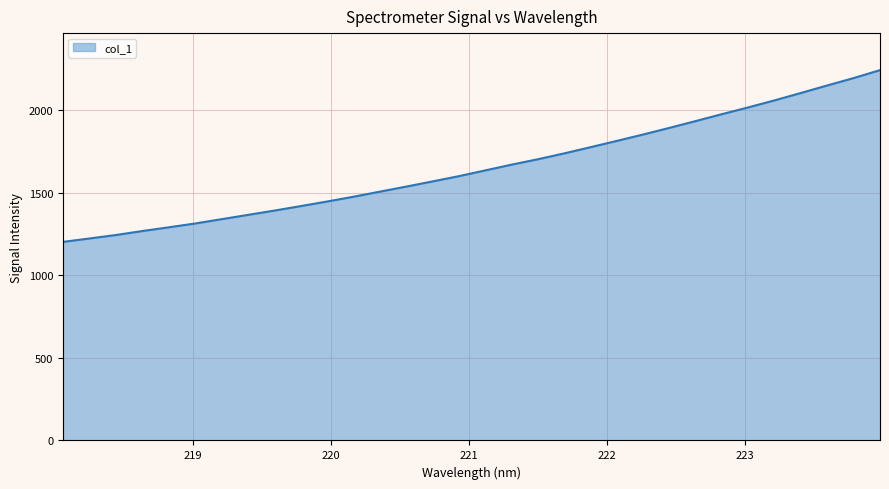

What is the smallest value displayed?

1201.7